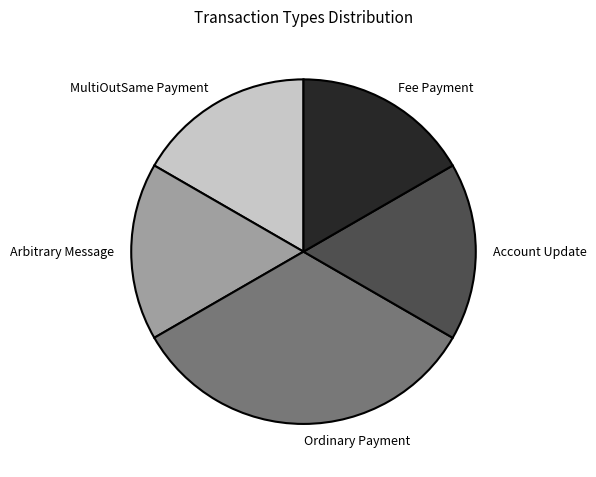

What is the largest slice in the pie chart?

Ordinary Payment